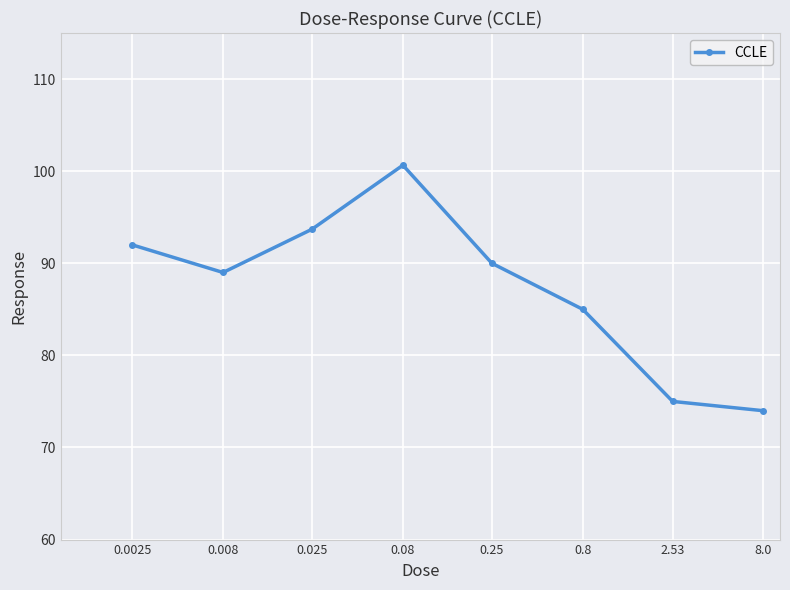

What is the minimum value shown in the chart?

74.0